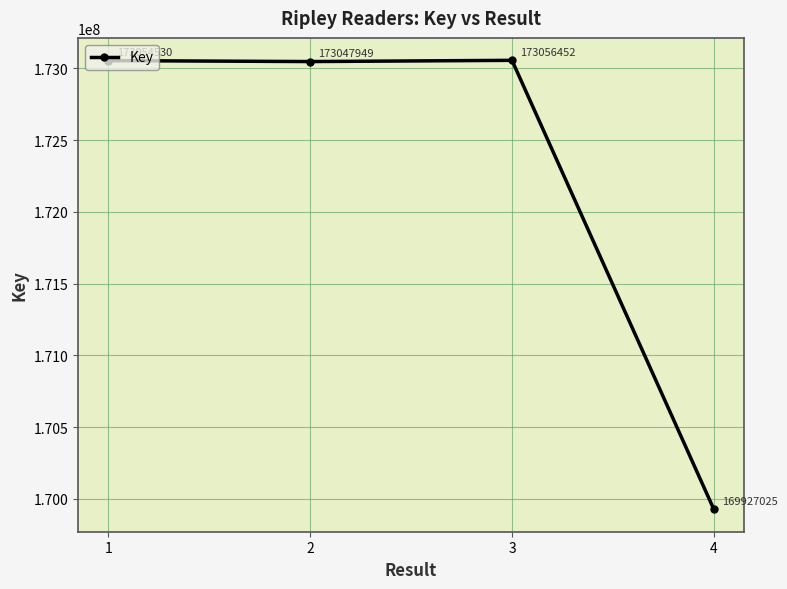

What is the smallest value displayed?

169927025